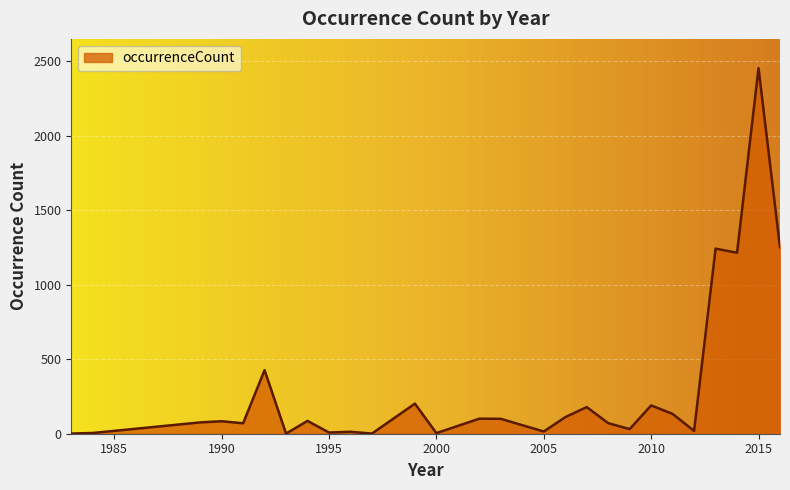

What is the difference between the maximum and minimum values?

2454